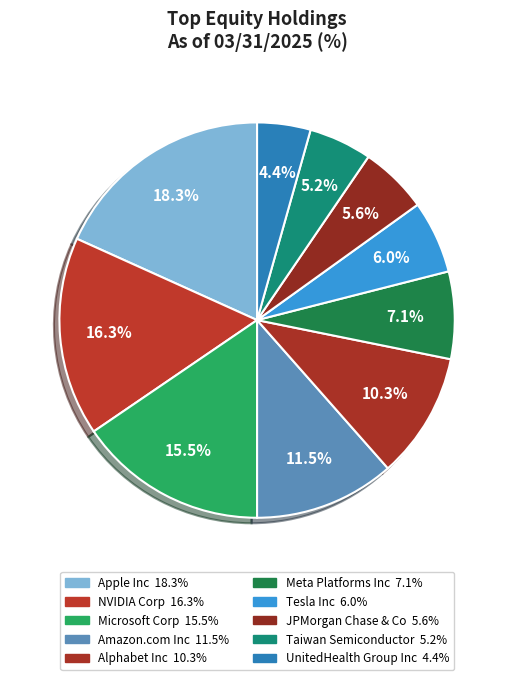

Does Meta Platforms Inc represent more than half of the total?

No